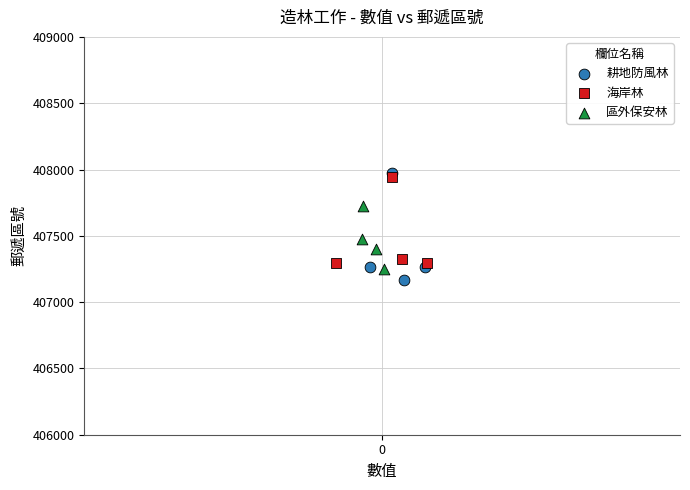

Which series has the widest spread of Y values?

耕地防風林